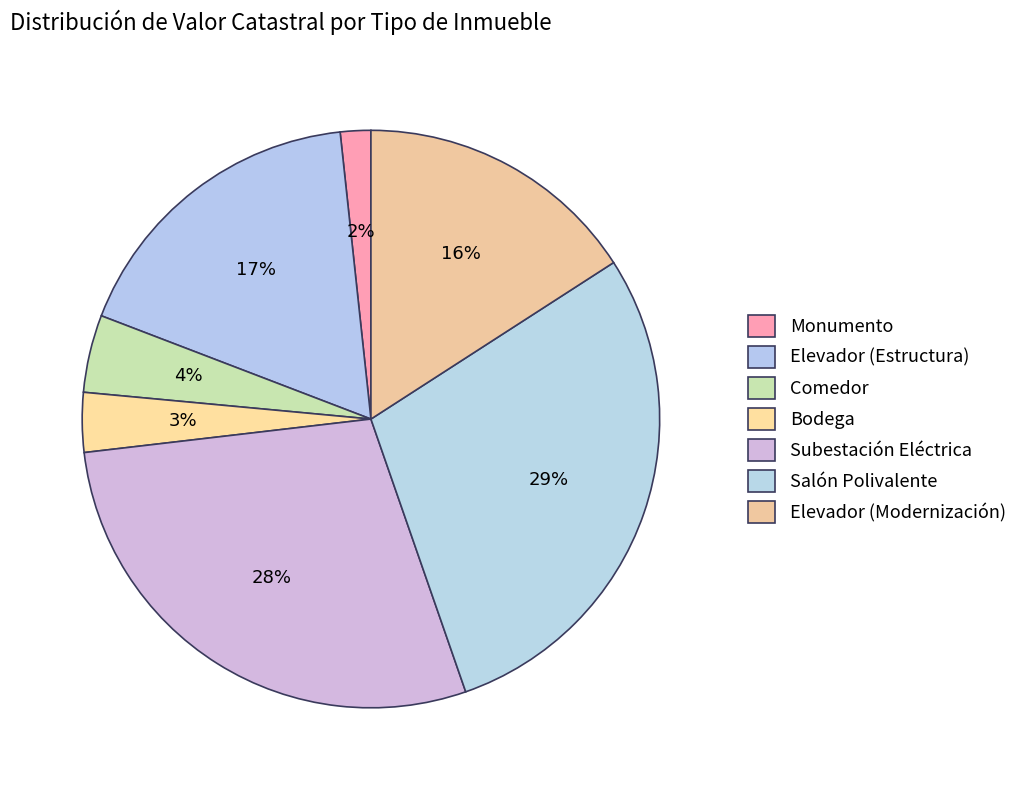

How many slices are in this pie chart?

7